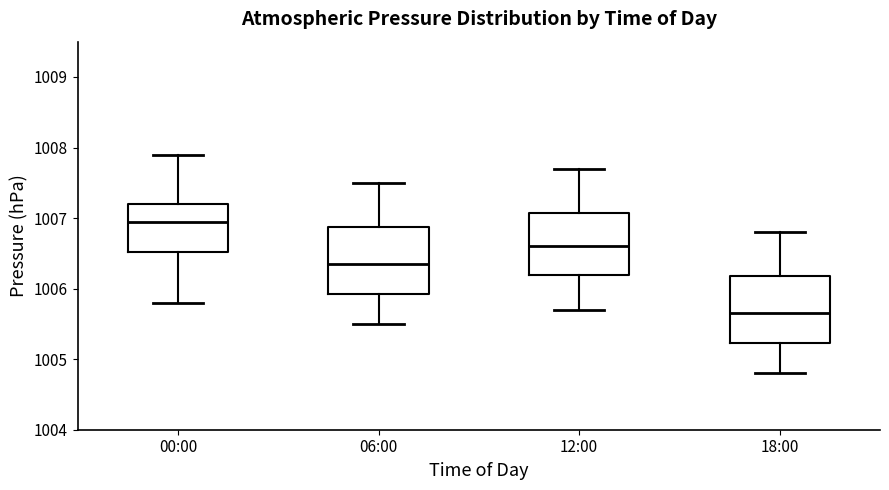

Where does the lower whisker of the box for 00:00 end on the y-axis? The values are not printed on the chart, so give them approximately, as read against the axis.

1005.8